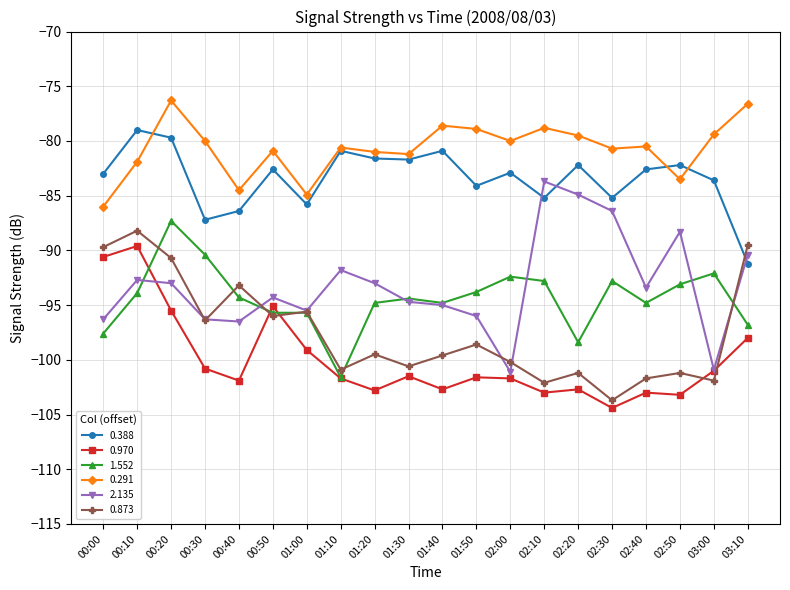

Read the 0.291 value at 01:30.

-81.2